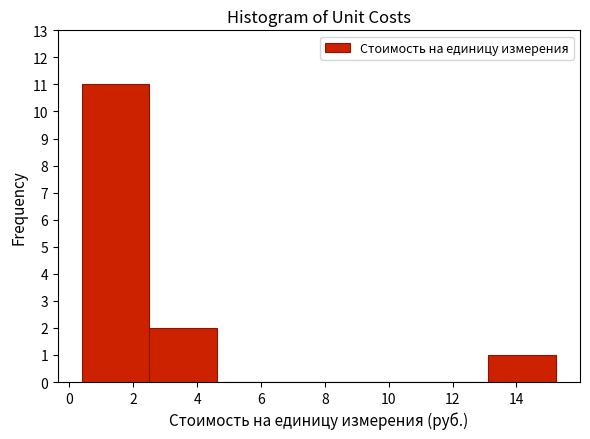

What is the height of the bar covering 0.4 to 2.6 on the x-axis? Neither the bar edges nor the heights are printed on the chart, so give them approximately, as read against the axes.

11